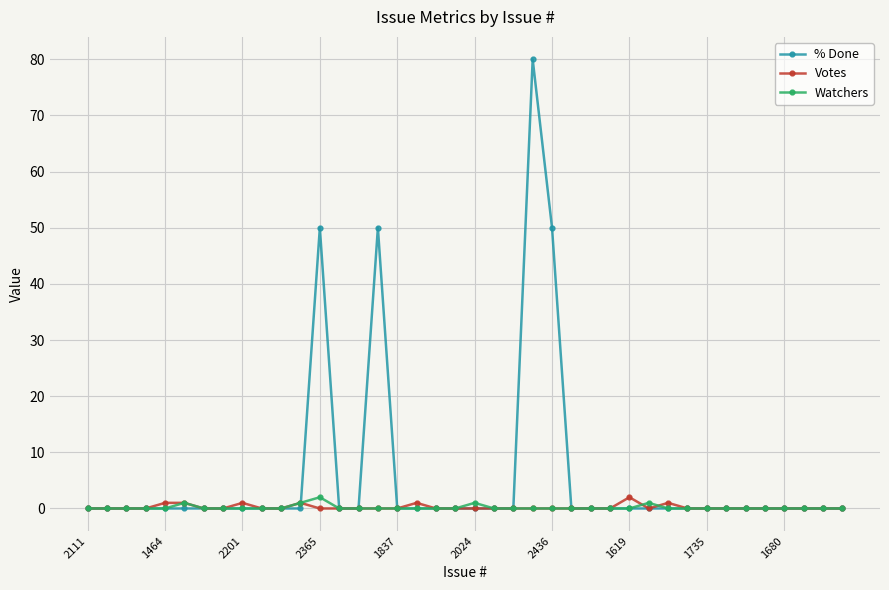

What are all the series names shown in the legend?

% Done, Votes, Watchers